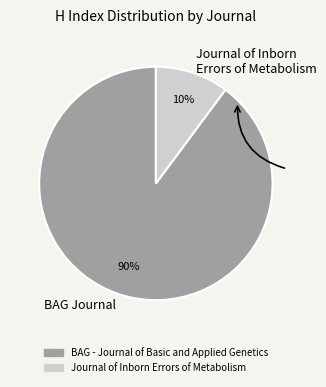

What is the largest slice in the pie chart?

BAG Journal